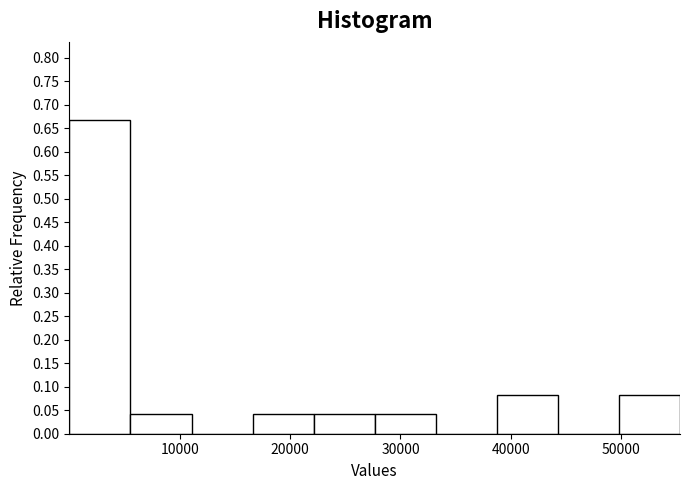

Reading left to right, list every bar in this chart as the range it spans on the x-axis followed by its height. Neither the bar edges nor the heights are printed on the chart, so give them approximately, as read against the axes.

0 to 6000: 0.665
6000 to 11000: 0.040
11000 to 17000: 0
17000 to 22000: 0.040
22000 to 28000: 0.040
28000 to 33000: 0.040
33000 to 39000: 0
39000 to 44000: 0.085
44000 to 50000: 0
50000 to 55000: 0.085